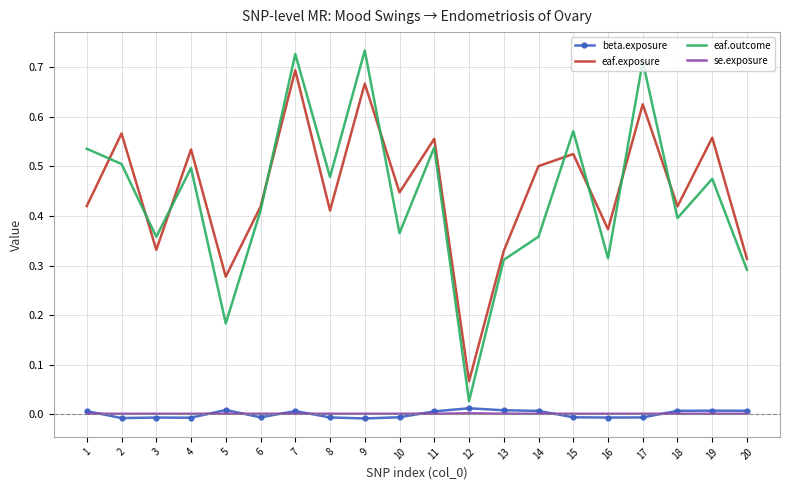

List the series in order of their peak value, lowest first.

se.exposure, beta.exposure, eaf.exposure, eaf.outcome